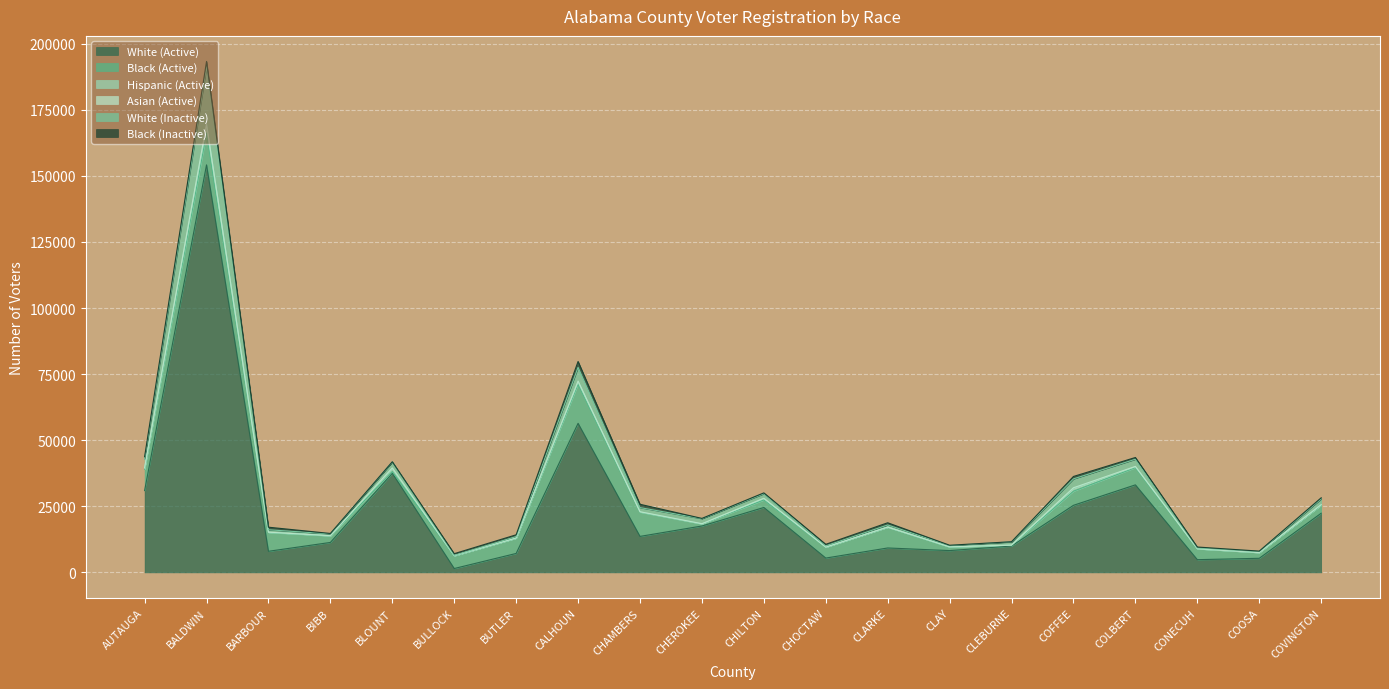

Does the chart display data point markers on the line(s)?

No